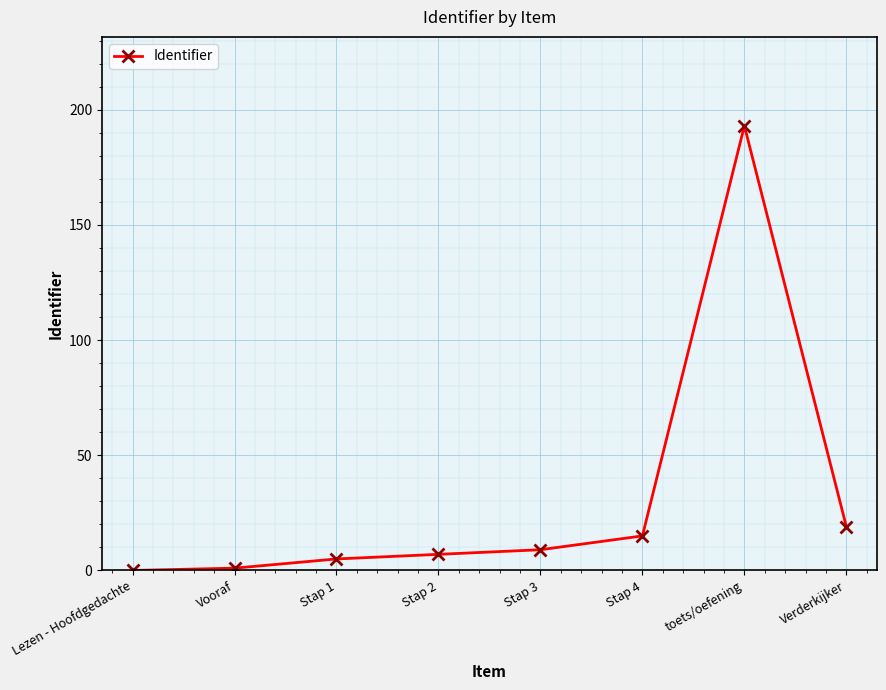

What is the difference between the second highest and second lowest values?

18